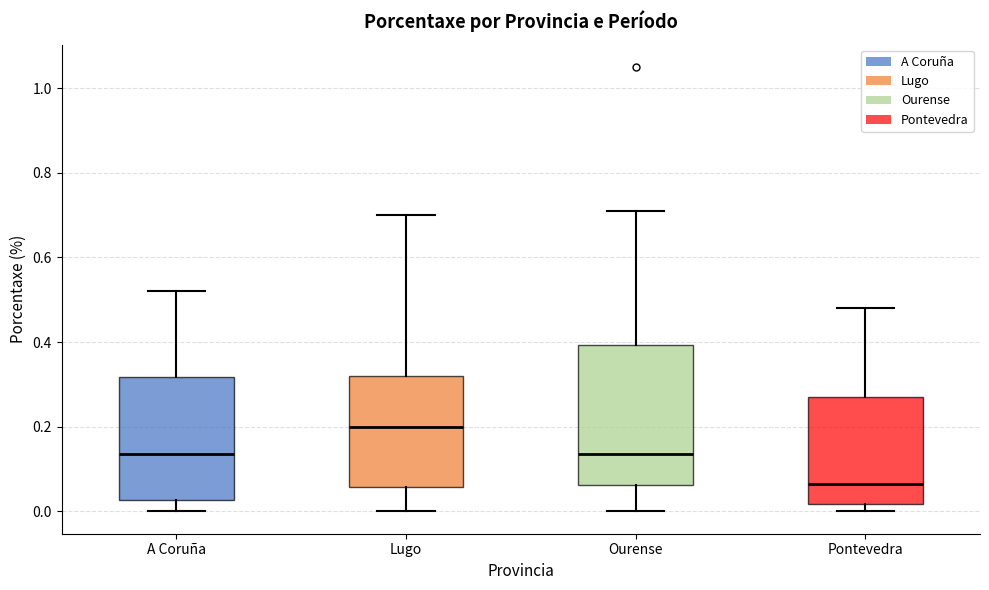

Where does the lower whisker of the box for Lugo end on the y-axis? The values are not printed on the chart, so give them approximately, as read against the axis.

0.00